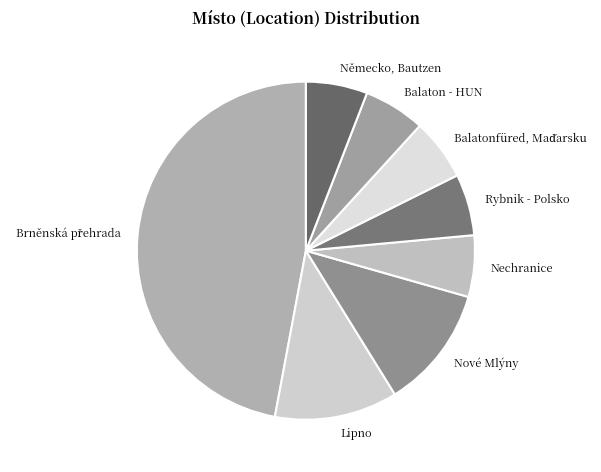

Does Nechranice represent more than half of the total?

No